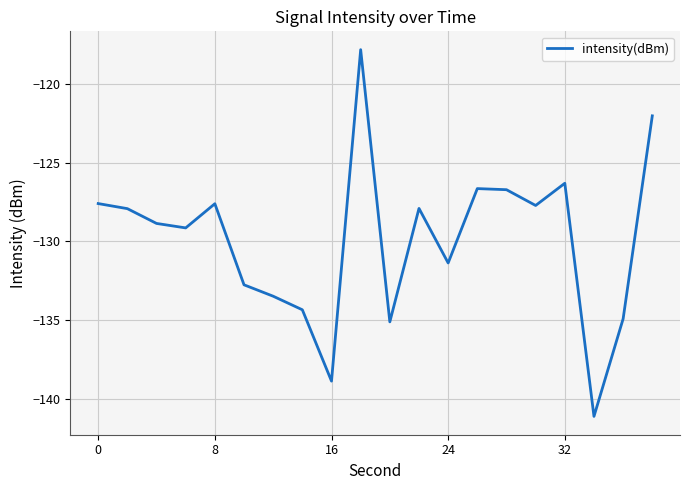

Count the number of categories in the chart.

20